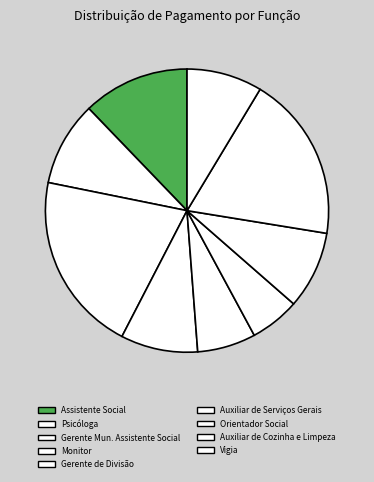

How many slices are in this pie chart?

9